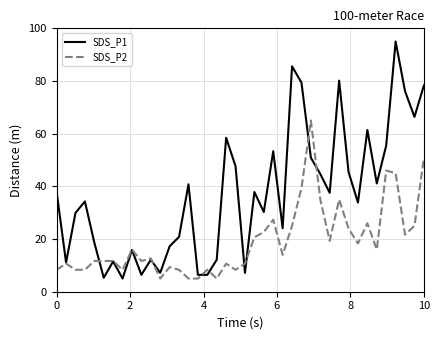

Which series has the largest range (max minus min)?

SDS_P1